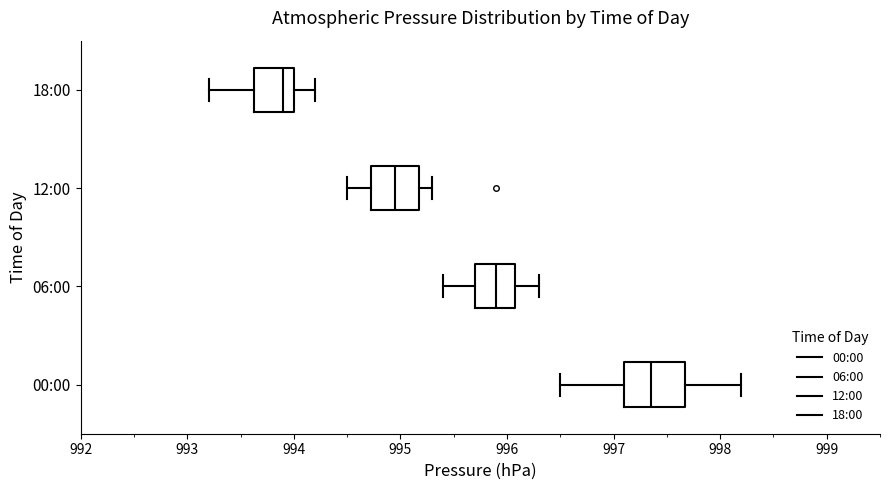

Reading bottom to top, transcribe this box plot: for each box, give where its median line is, the range the box spans, and where its two whiskers end, as read against the x-axis. The values are not printed on the chart, so give them approximately, as read against the axis.

00:00: median 997.4, box 997.1 to 997.7, whiskers 996.5 to 998.2
06:00: median 995.9, box 995.7 to 996.1, whiskers 995.4 to 996.3
12:00: median 995.0, box 994.7 to 995.2, whiskers 994.5 to 995.3
18:00: median 993.9, box 993.6 to 994.0, whiskers 993.2 to 994.2